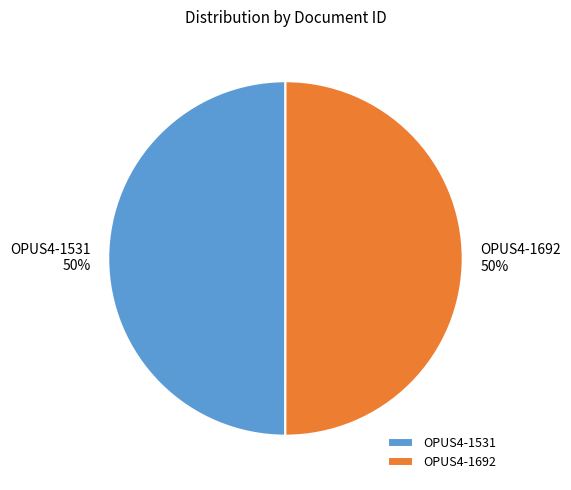

The OPUS4-1531 slice represents 44% of the pie. True or false?

False